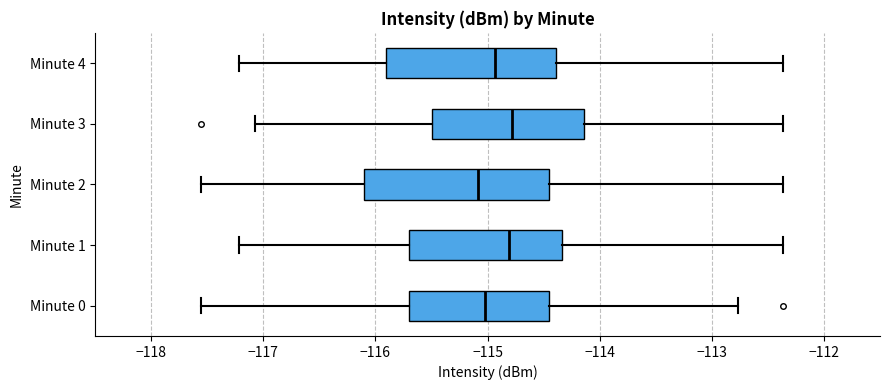

Where does the median line of the box for Minute 4 sit on the x-axis? The values are not printed on the chart, so give them approximately, as read against the axis.

-114.9